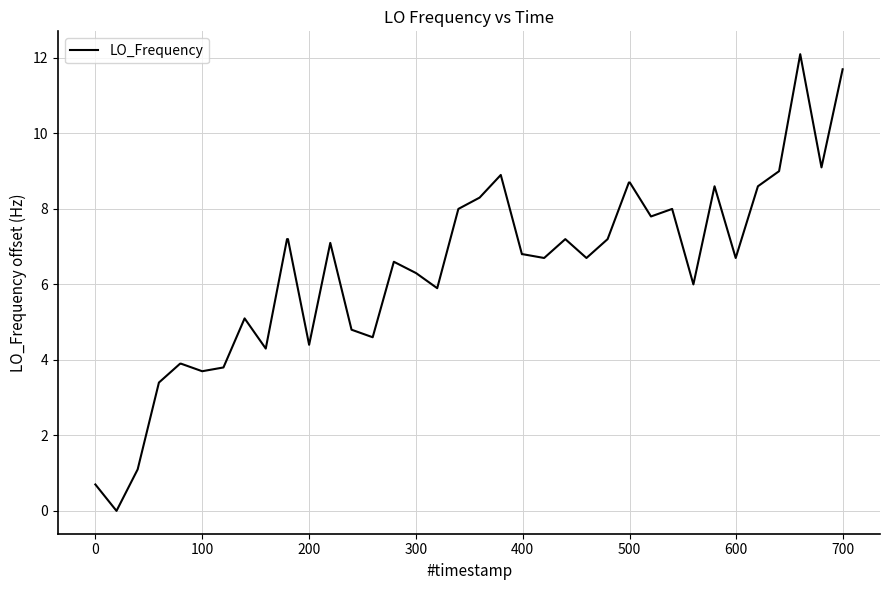

What is the maximum value shown in the chart?

12.1